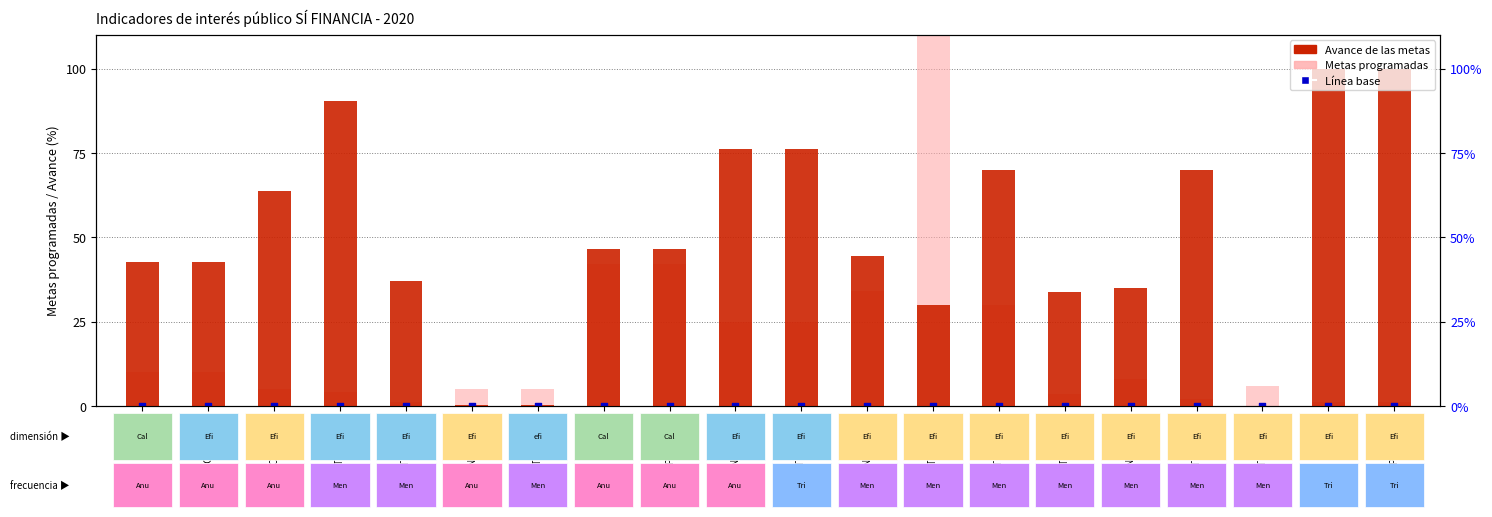

Which series has the largest total across all categories?

Avance de las metas